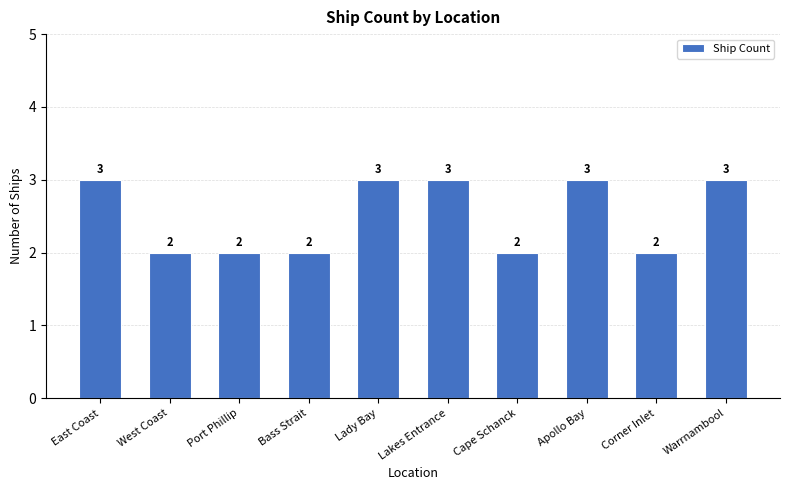

Which has a higher value, Bass Strait or Lady Bay?

Lady Bay